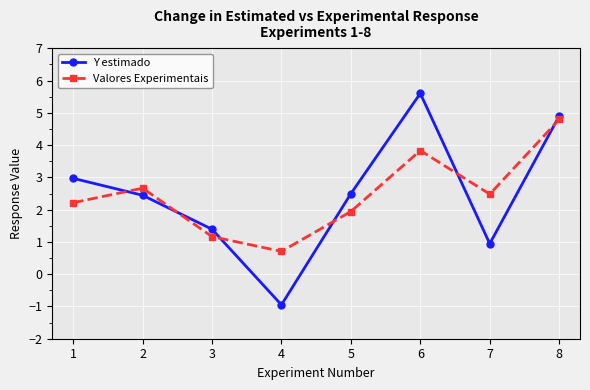

What are all the series names shown in the legend?

Y estimado, Valores Experimentais